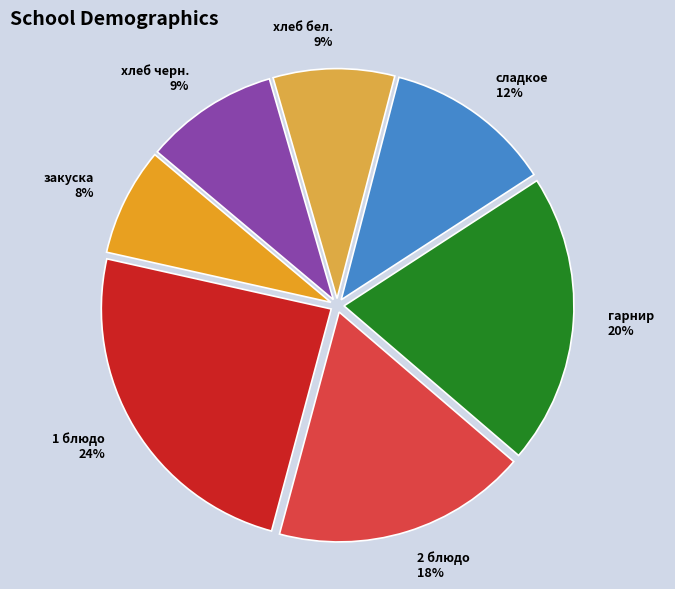

Is there a majority slice in this chart?

No